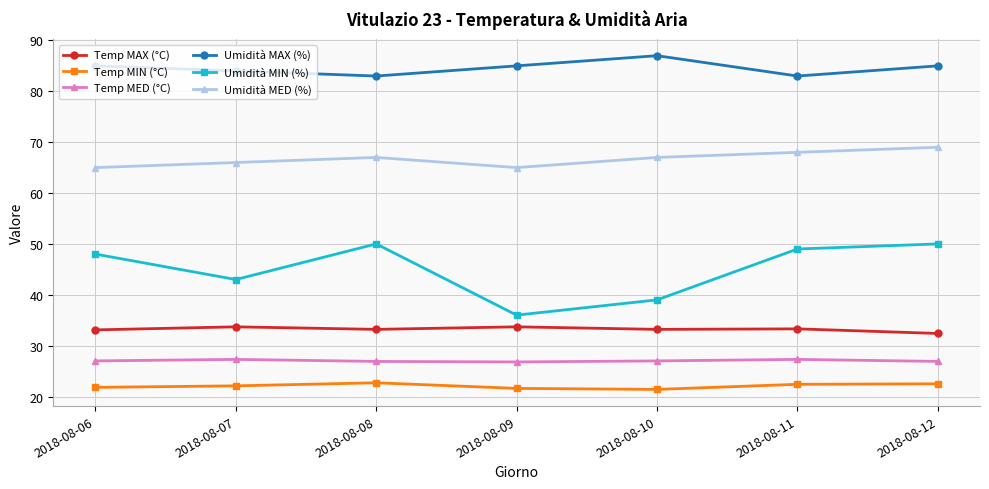

Is it true that Temp MAX (°C) equals 7.6 at 2018-08-11?

False